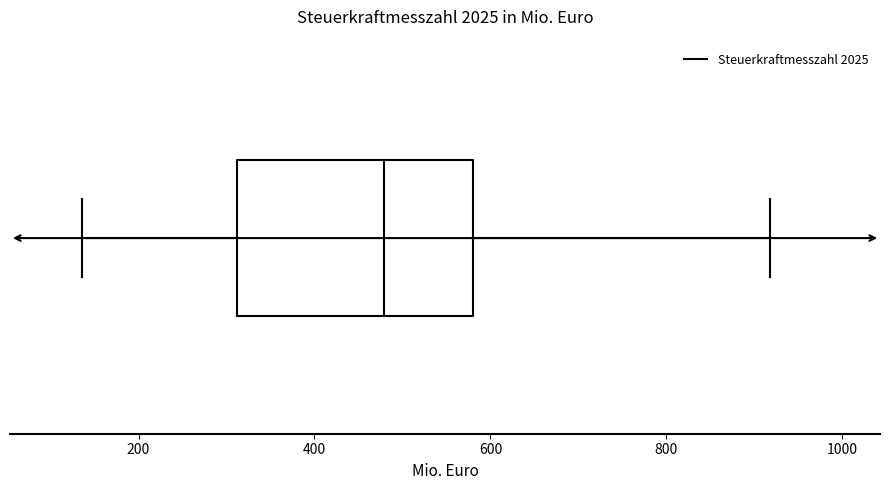

Read this box plot against the x-axis: the position of the median line, the range covered by the box, and the ends of both whiskers. The values are not printed on the chart, so give them approximately, as read against the axis.

median 480, box 320 to 580, whiskers 140 to 920